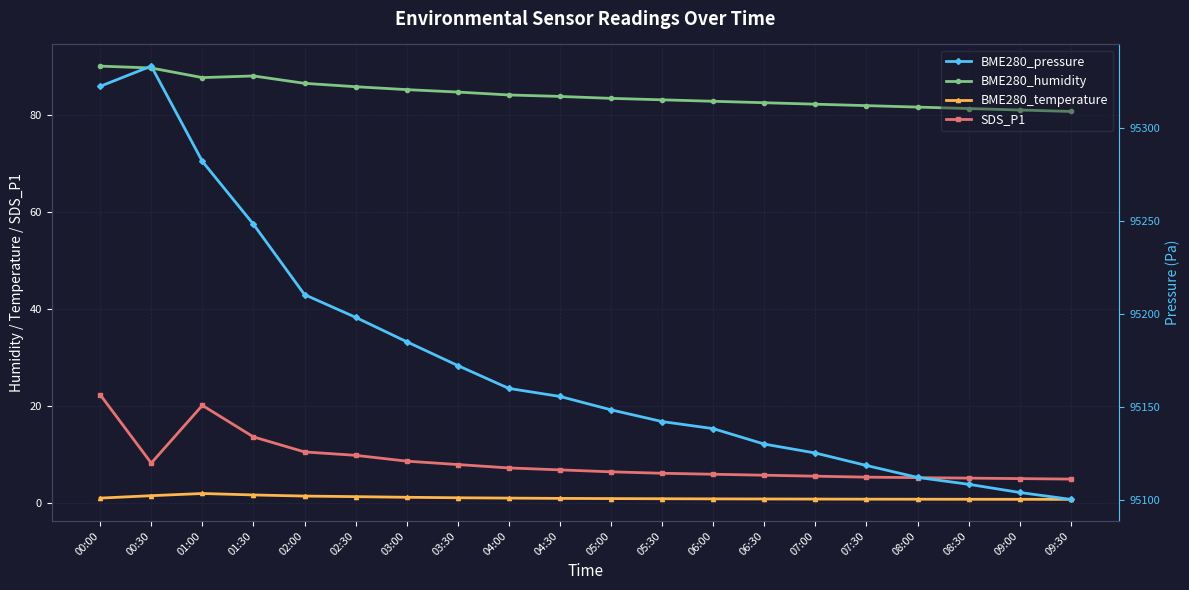

Between 00:30 and 00:00, which is larger?

00:00